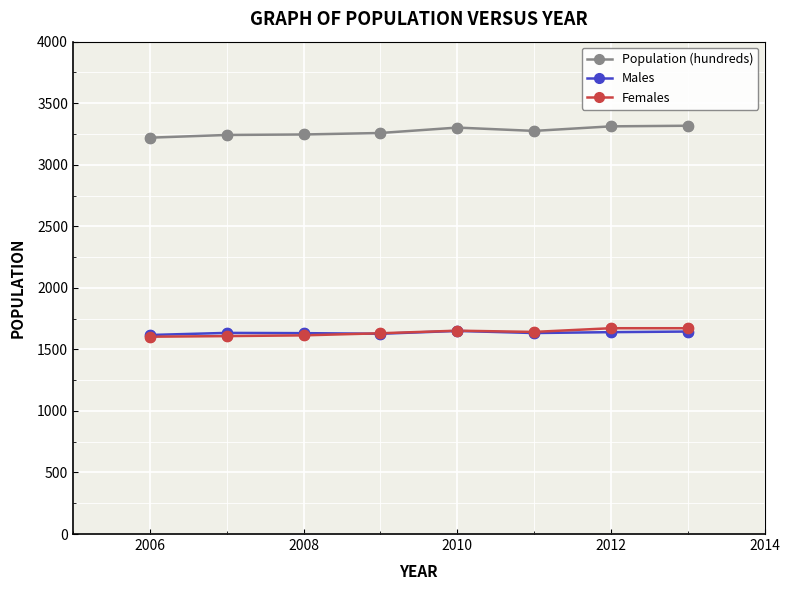

Which series has the largest total across all categories?

Population (hundreds)